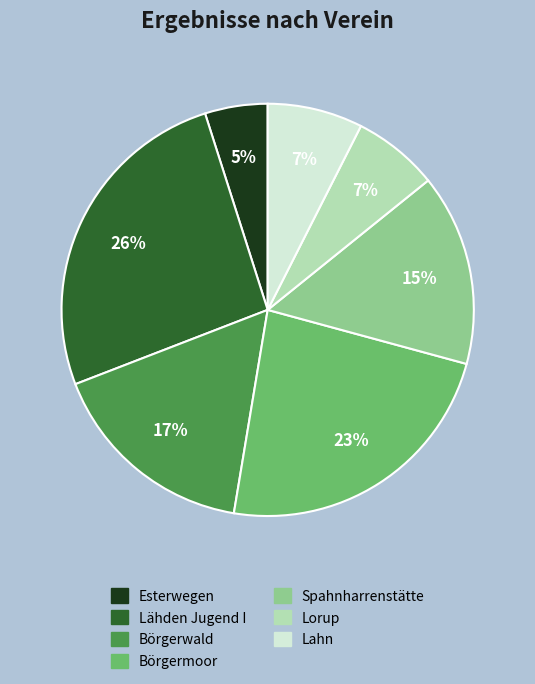

Which category has the biggest portion of the pie?

Lähden Jugend I